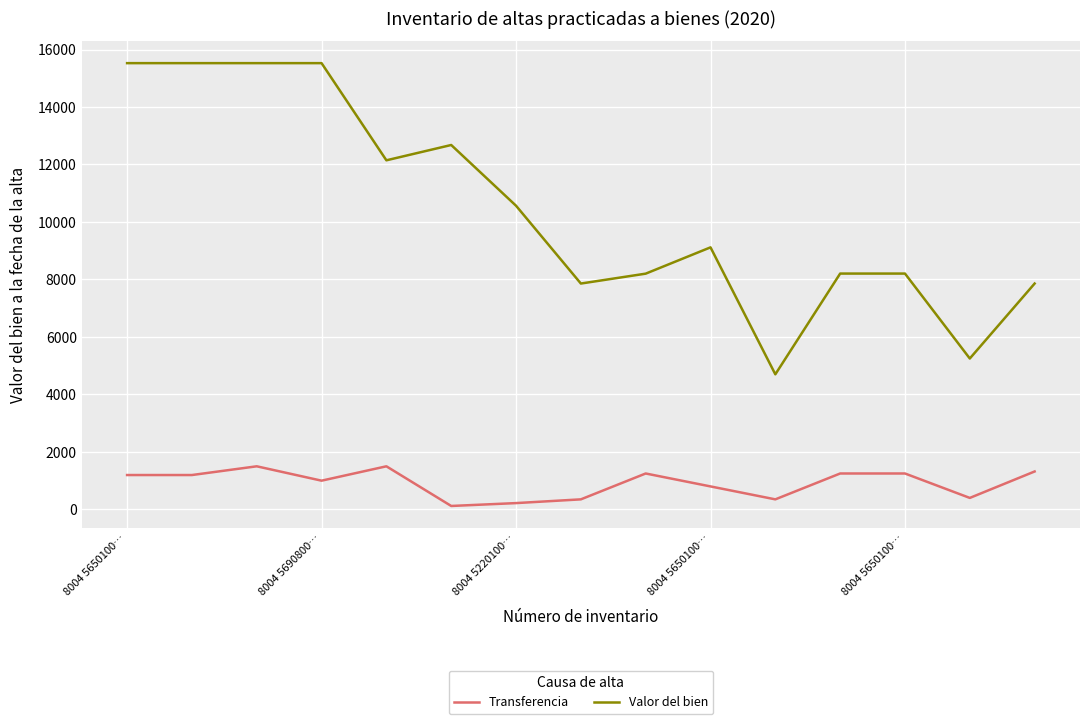

Rank the series by their average value, from lowest to highest.

Transferencia, Valor del bien